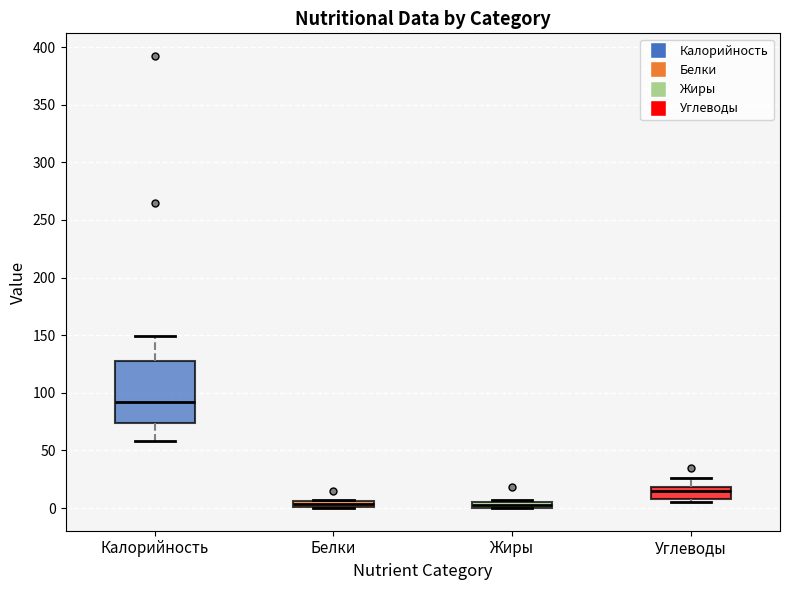

Comparing the boxes themselves (not the whiskers), which one is the tallest?

Калорийность